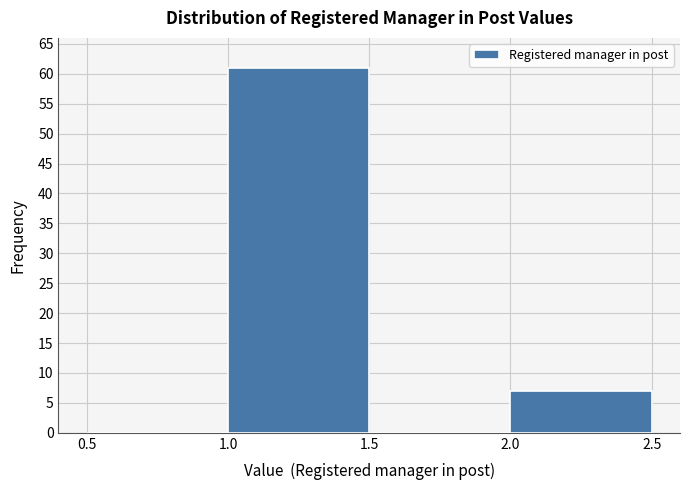

Reading left to right, list every bar in this chart as the range it spans on the x-axis followed by its height. The values are not printed on the chart, so give them approximately, as read against the axis.

0.5 to 1.0: 0
1.0 to 1.5: 61
1.5 to 2.0: 0
2.0 to 2.5: 7